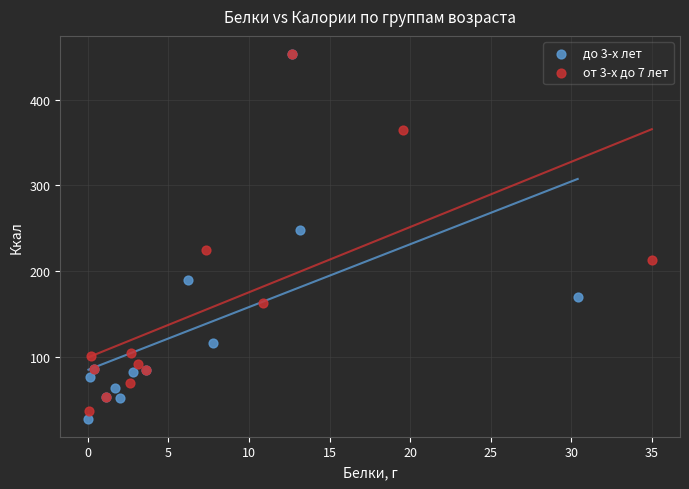

Which series has the widest spread of Y values?

до 3-х лет